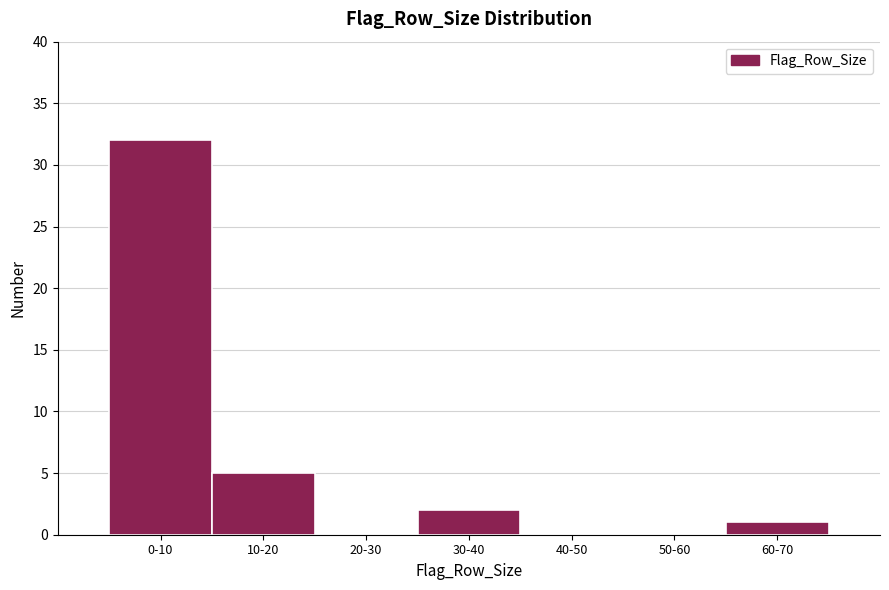

Reading right to left, list all the values displayed in this chart.

60-70=1	50-60=0	40-50=0	30-40=2	20-30=0	10-20=5	0-10=32